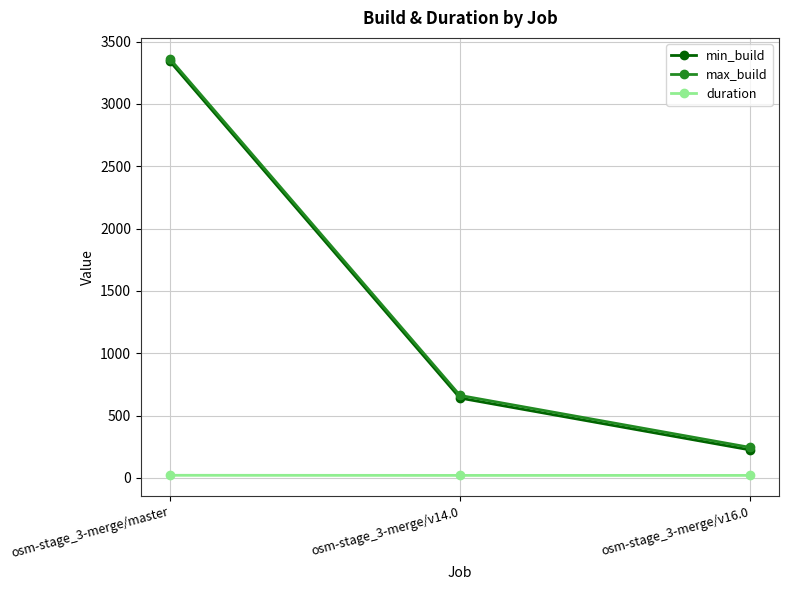

What are all the series names shown in the legend?

min_build, max_build, duration